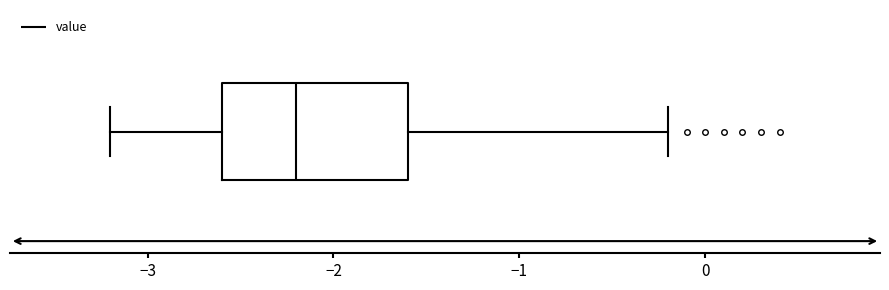

Transcribe this box plot: give where the median line is, the range the box spans, and where the two whiskers end, as read against the x-axis. The values are not printed on the chart, so give them approximately, as read against the axis.

median -2.2, box -2.6 to -1.6, whiskers -3.2 to -0.2